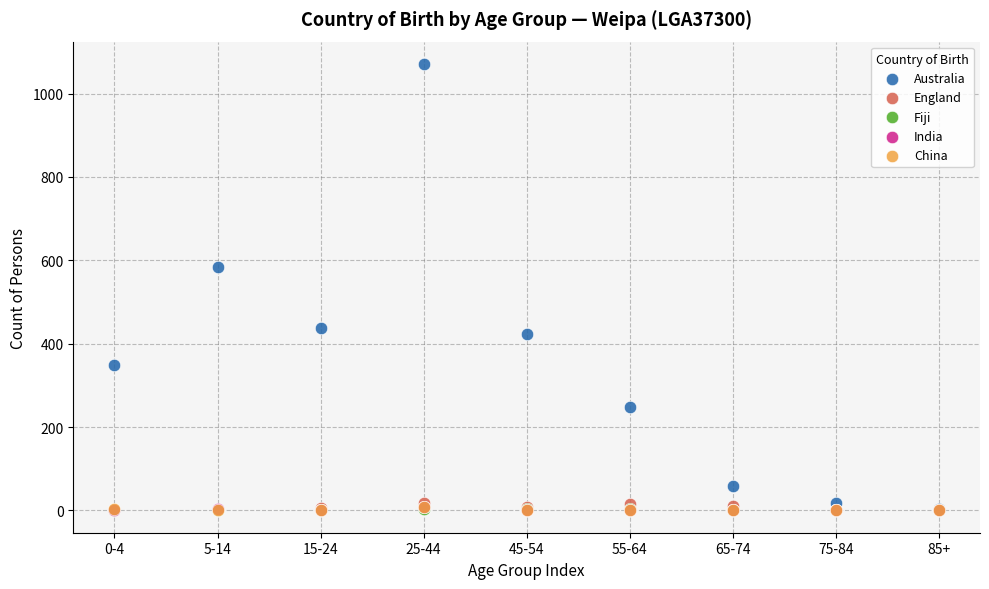

What are all the series names shown in the legend?

Australia, England, Fiji, India, China